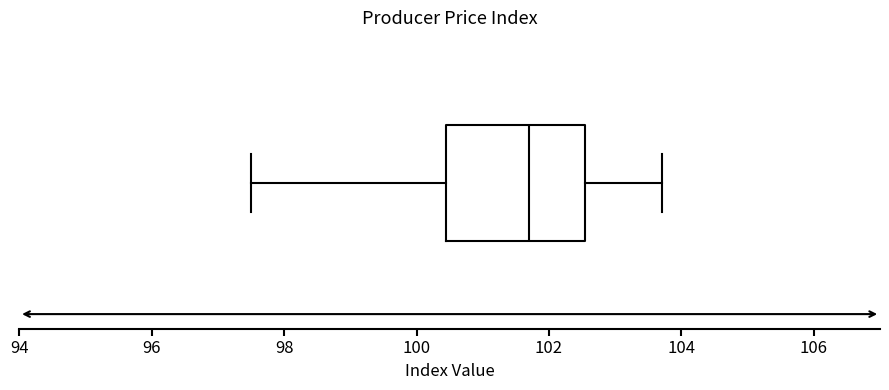

Read this box plot against the x-axis: the position of the median line, the range covered by the box, and the ends of both whiskers. The values are not printed on the chart, so give them approximately, as read against the axis.

median 101.8, box 100.4 to 102.6, whiskers 97.6 to 103.8